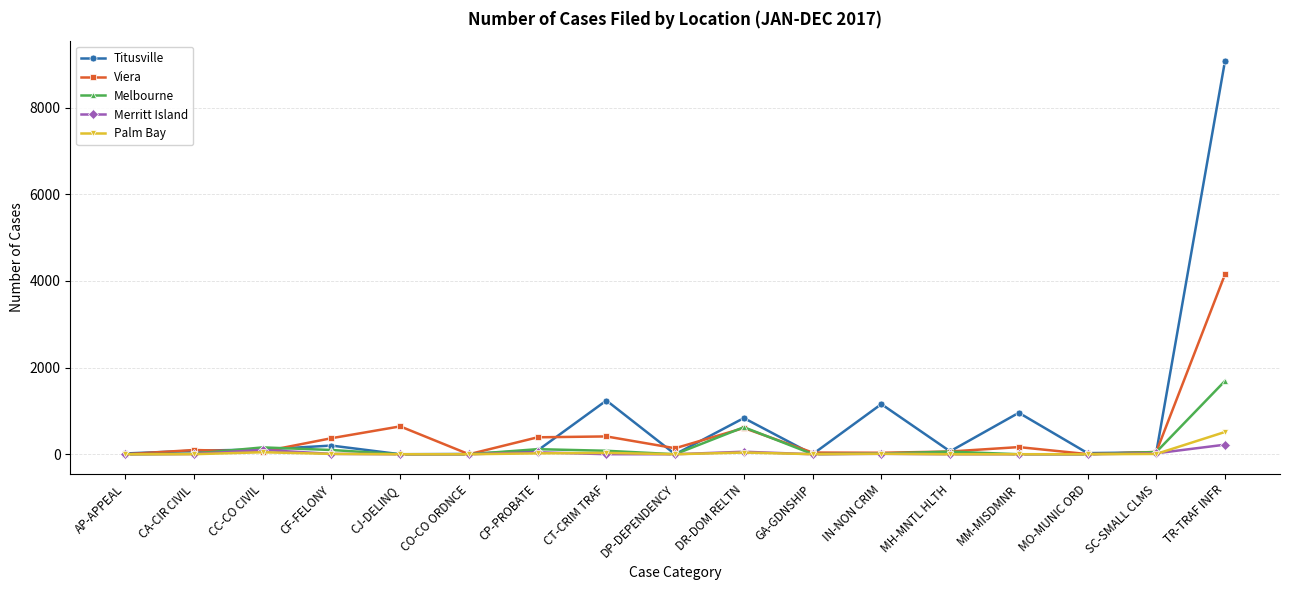

How many categories are shown in the chart?

17